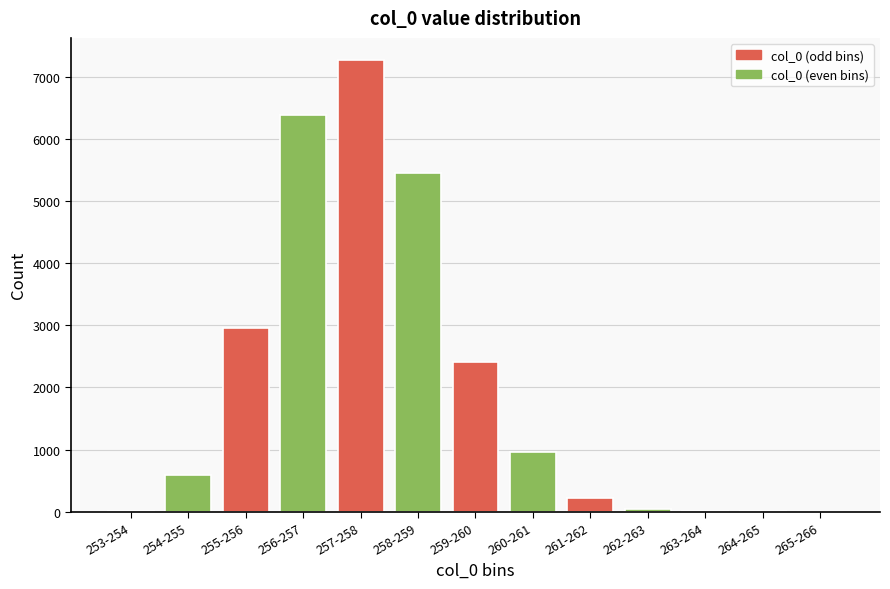

What is the ratio of the value at 254-255 to the value at 260-261?

0.6